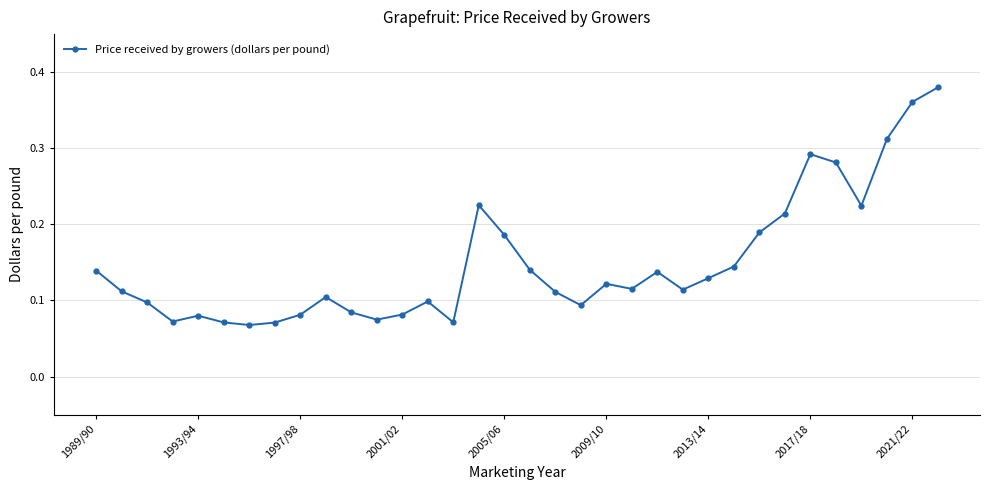

Count the values in the range 0 to 1.

34